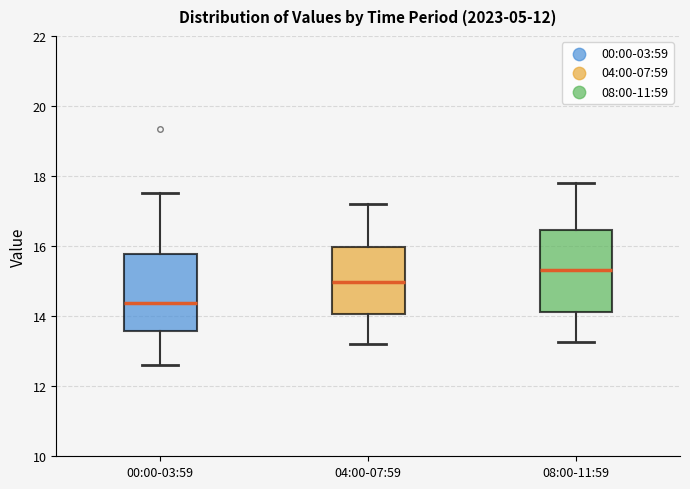

Which box has the lowest median line?

00:00-03:59